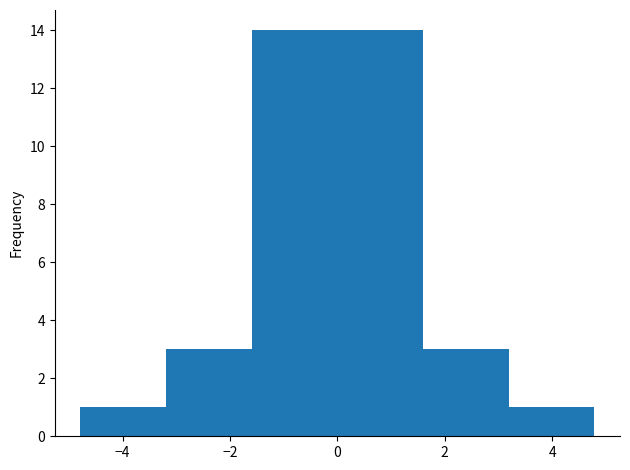

Reading left to right, transcribe this chart: for each bar, give the range it covers on the x-axis and its height. Neither the bar edges nor the heights are printed on the chart, so give them approximately, as read against the axes.

-4.8 to -3.2: 1
-3.2 to -1.6: 3
-1.6 to 0.0: 14
0.0 to 1.6: 14
1.6 to 3.2: 3
3.2 to 4.8: 1